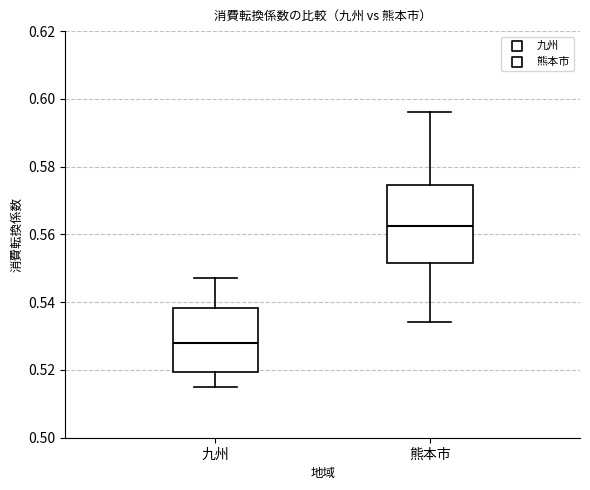

Which box's median line is the lowest?

九州